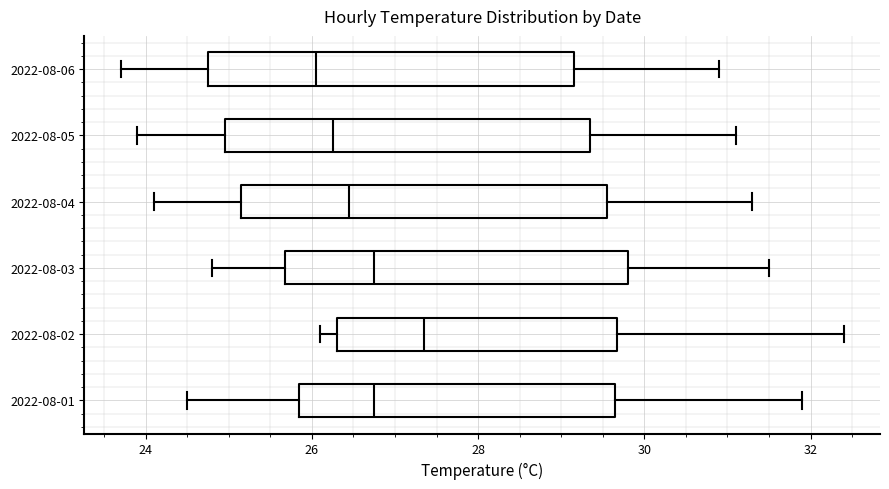

Reading bottom to top, transcribe this box plot: for each box, give where its median line is, the range the box spans, and where its two whiskers end, as read against the x-axis. The values are not printed on the chart, so give them approximately, as read against the axis.

2022-08-01: median 26.8, box 25.8 to 29.6, whiskers 24.6 to 32.0
2022-08-02: median 27.4, box 26.4 to 29.6, whiskers 26.2 to 32.4
2022-08-03: median 26.8, box 25.6 to 29.8, whiskers 24.8 to 31.6
2022-08-04: median 26.4, box 25.2 to 29.6, whiskers 24.2 to 31.4
2022-08-05: median 26.2, box 25.0 to 29.4, whiskers 24.0 to 31.2
2022-08-06: median 26.0, box 24.8 to 29.2, whiskers 23.8 to 31.0